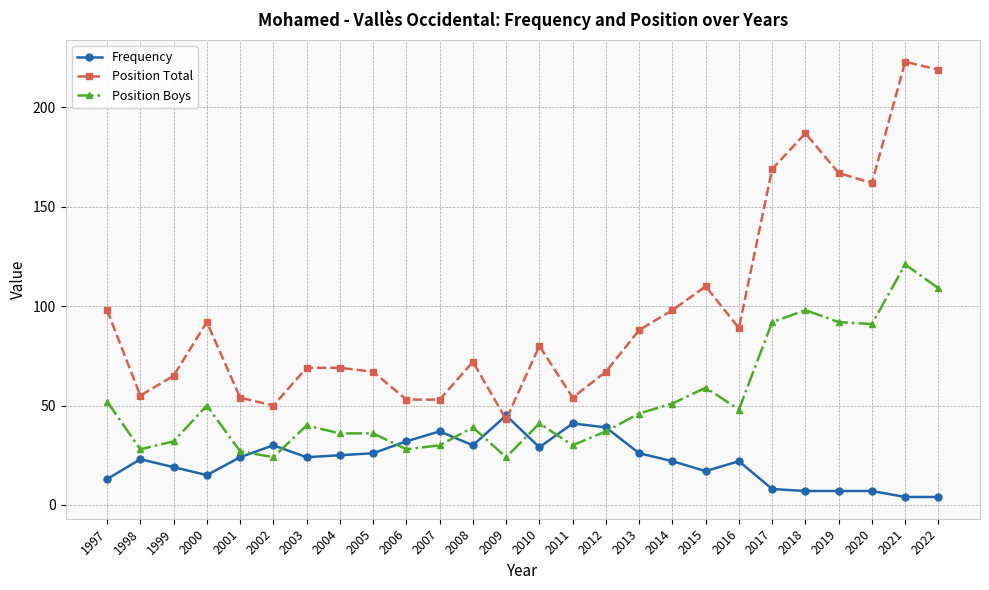

What is the difference between the Position Boys values at 2007 and 1998?

2